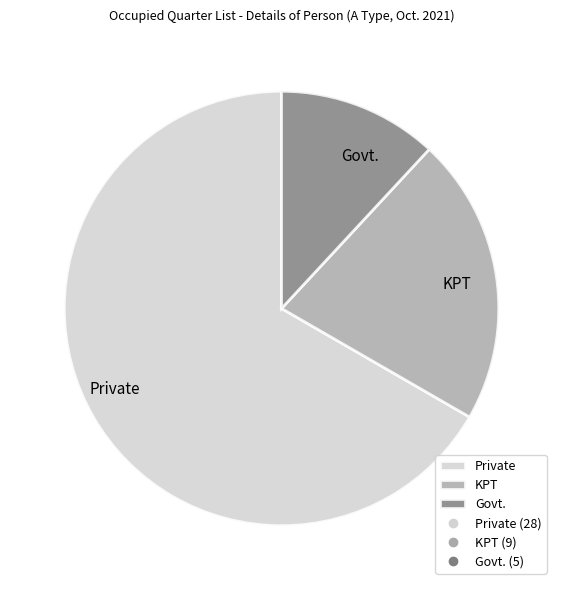

What is the majority slice?

Private